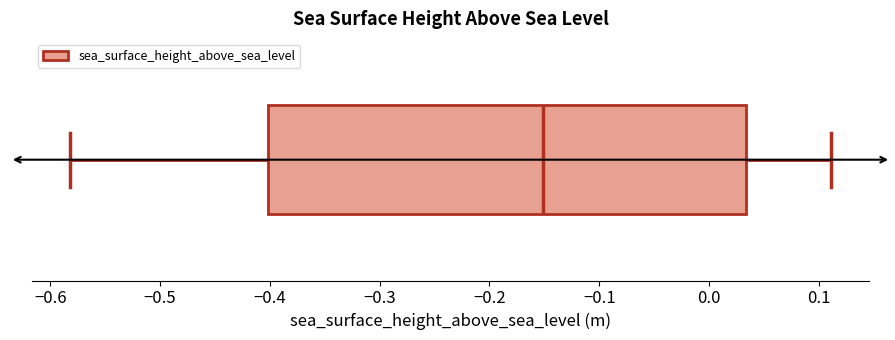

Where is the left edge of the box on the x-axis? The values are not printed on the chart, so give them approximately, as read against the axis.

-0.40